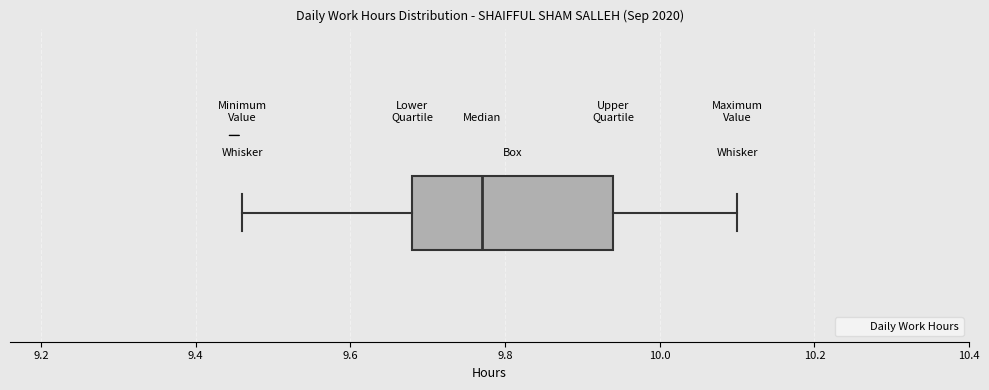

Transcribe this box plot: give where the median line is, the range the box spans, and where the two whiskers end, as read against the x-axis. The values are not printed on the chart, so give them approximately, as read against the axis.

median 9.78, box 9.68 to 9.94, whiskers 9.46 to 10.10